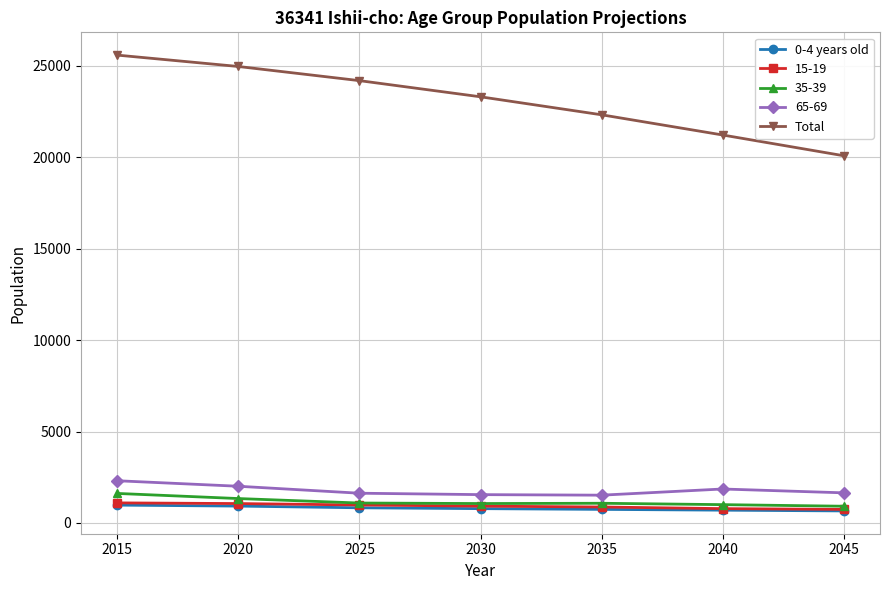

Which series has the widest spread of values?

Total